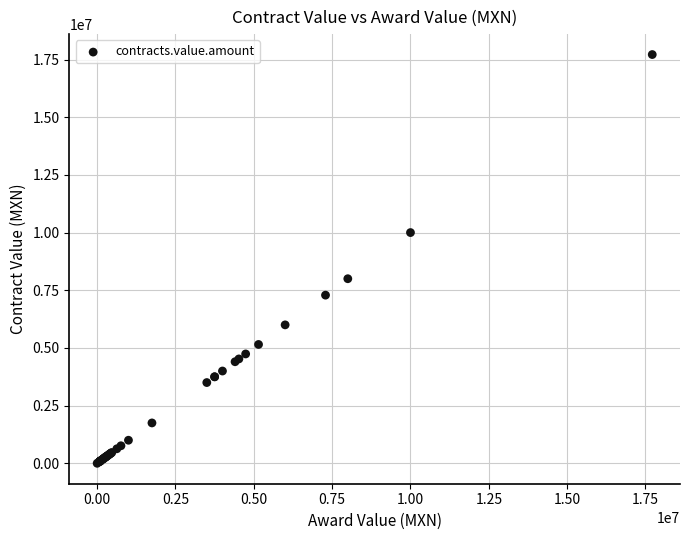

What Y value in the scatter plot is closest to 8858335?

8000000.0